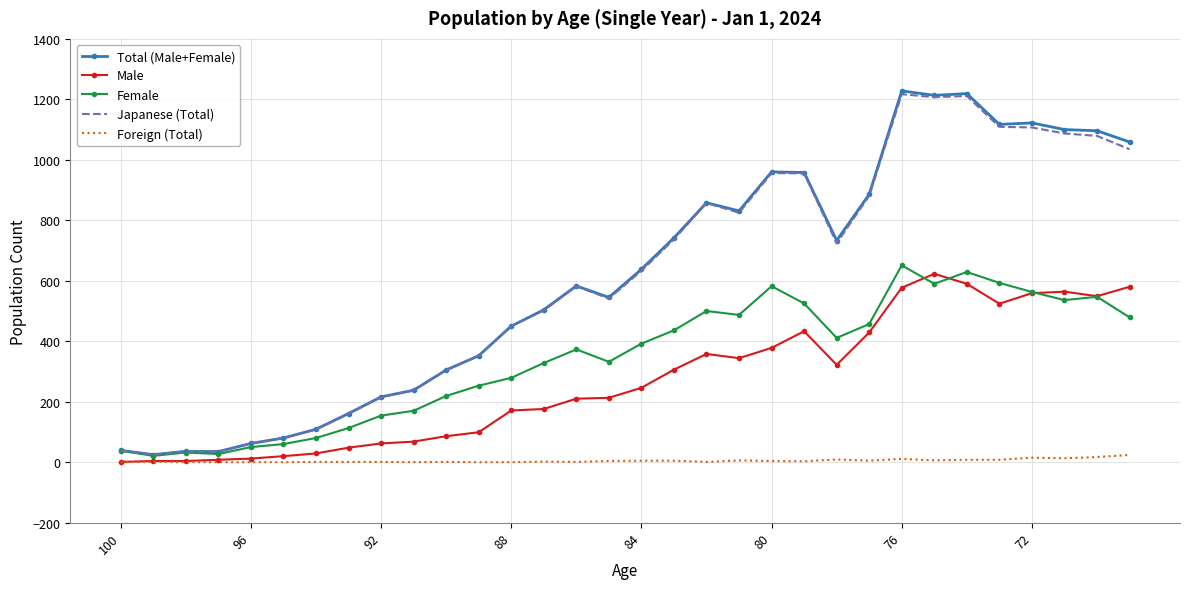

Which series has the widest spread of values?

Total (Male+Female)